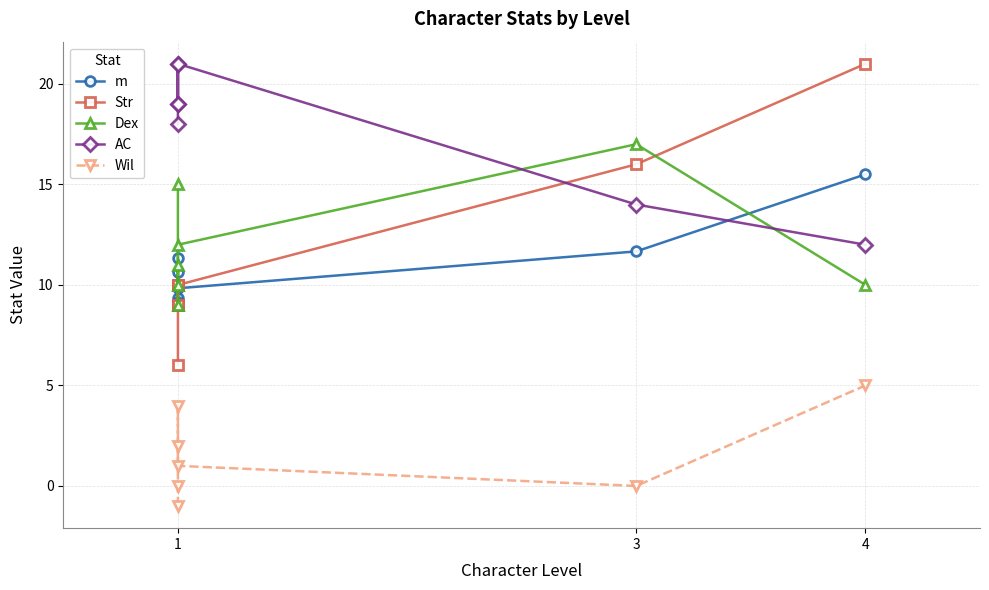

Does the chart display data point markers on the line(s)?

Yes